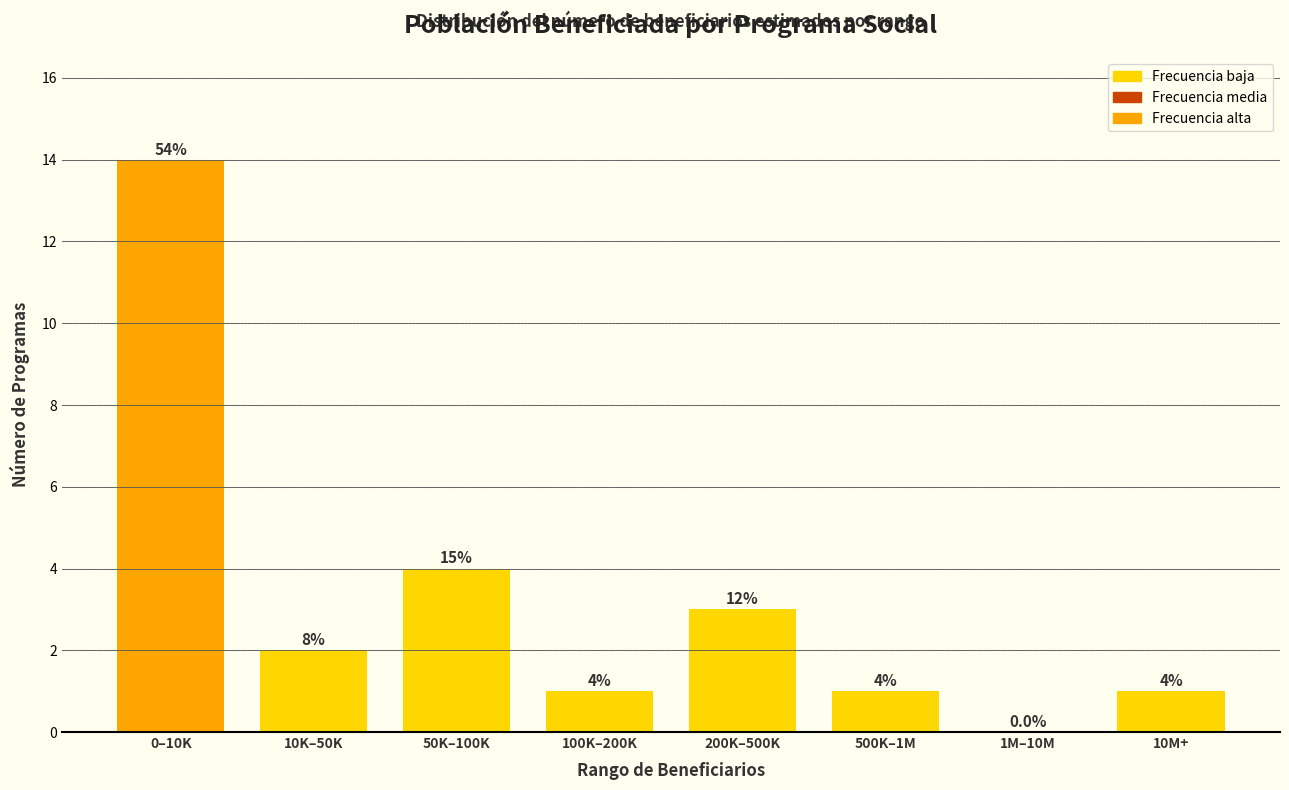

Reading left to right, extract all data points from this chart.

0–10K=14	10K–50K=2	50K–100K=4	100K–200K=1	200K–500K=3	500K–1M=1	1M–10M=0	10M+=1